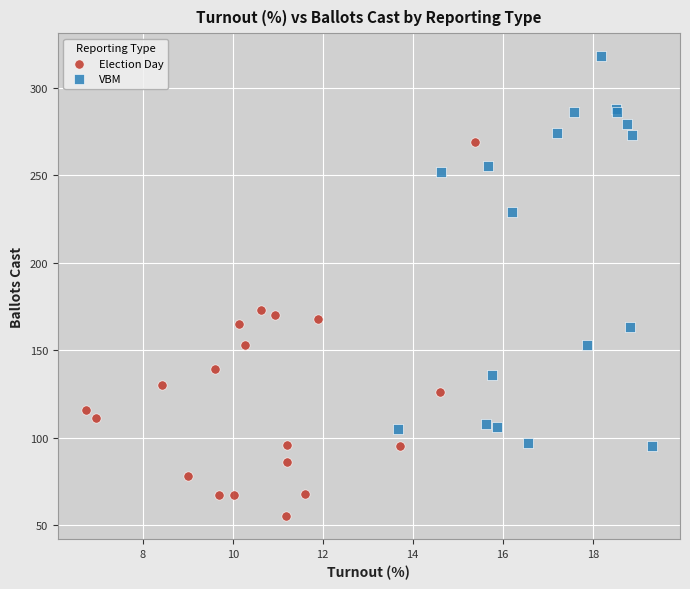

Which series has the widest spread of Y values?

VBM